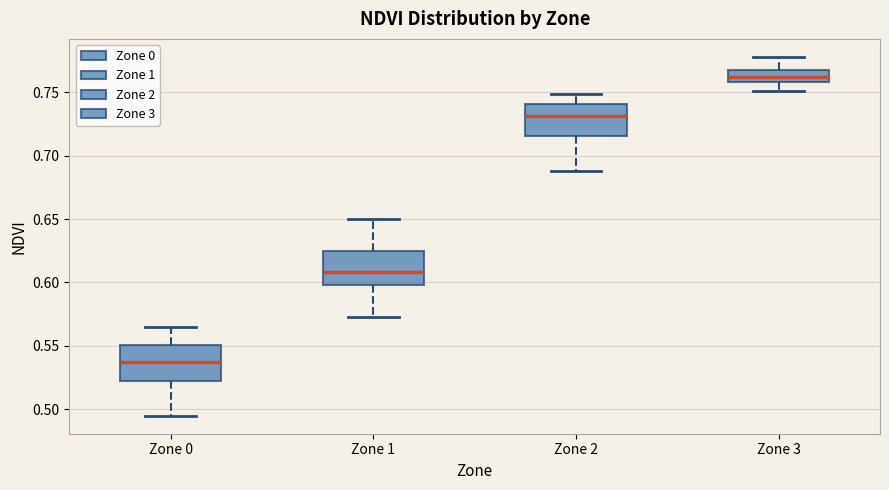

Reading left to right, read every box against the y-axis: the position of its median line, the range the box covers, and the ends of its whiskers. The values are not printed on the chart, so give them approximately, as read against the axis.

Zone 0: median 0.535, box 0.525 to 0.550, whiskers 0.495 to 0.565
Zone 1: median 0.610, box 0.600 to 0.625, whiskers 0.575 to 0.650
Zone 2: median 0.730, box 0.715 to 0.740, whiskers 0.690 to 0.750
Zone 3: median 0.760 (inside the box), box 0.760 to 0.770, whiskers 0.750 to 0.780